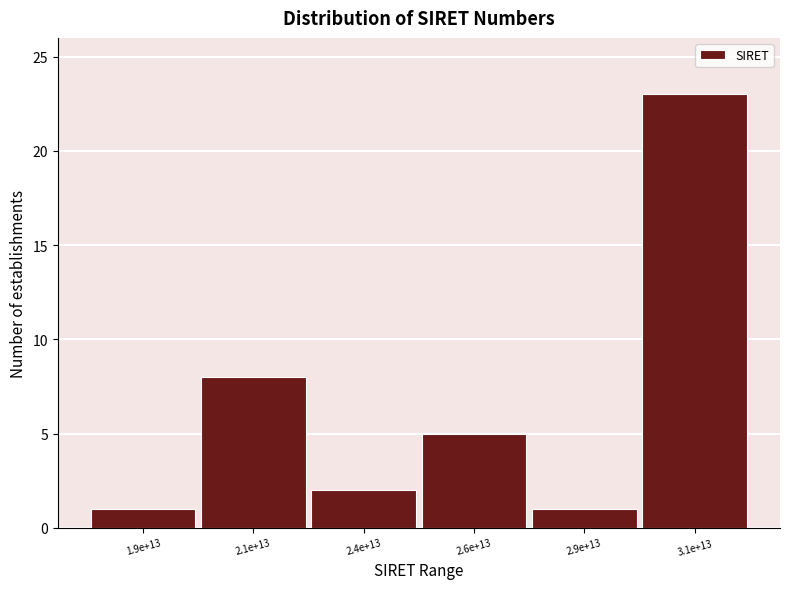

Reading left to right, list all the values displayed in this chart.

1.9e+13=1	2.1e+13=8	2.4e+13=2	2.6e+13=5	2.9e+13=1	3.1e+13=23